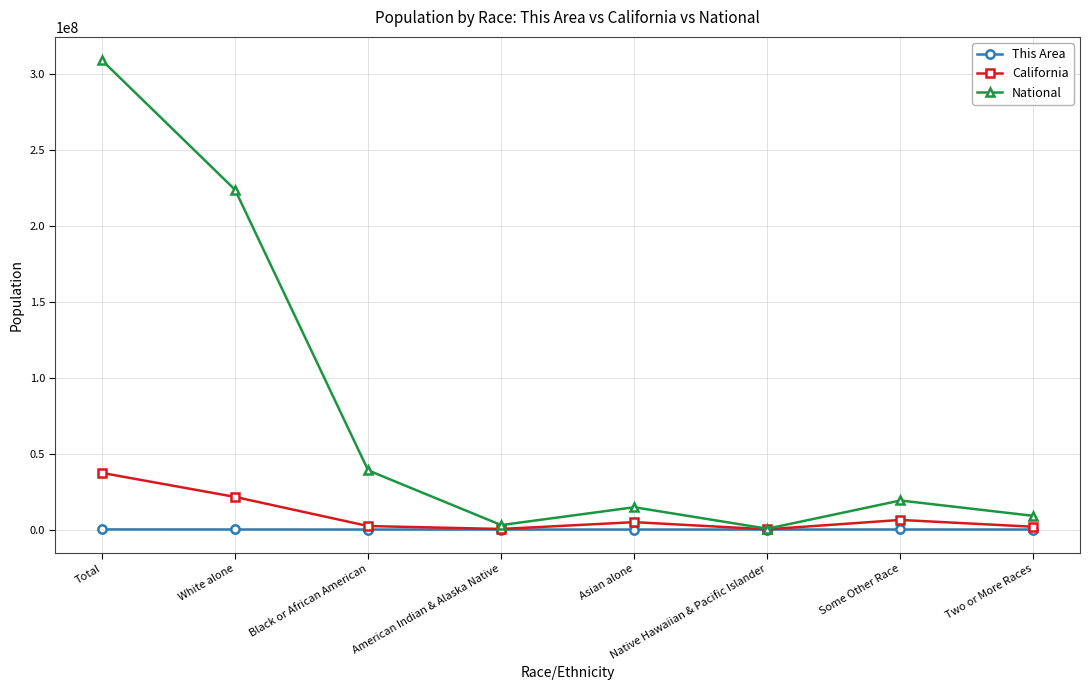

What are all the series names shown in the legend?

This Area, California, National